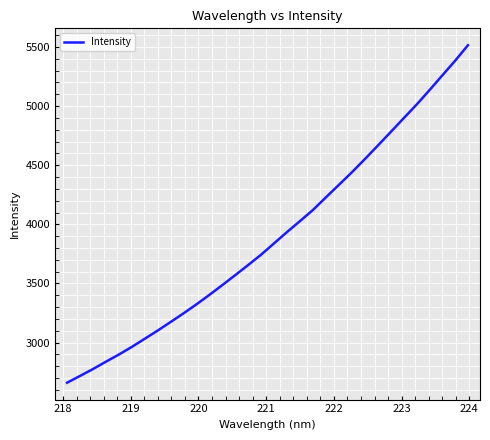

What is the greatest value displayed?

5515.0